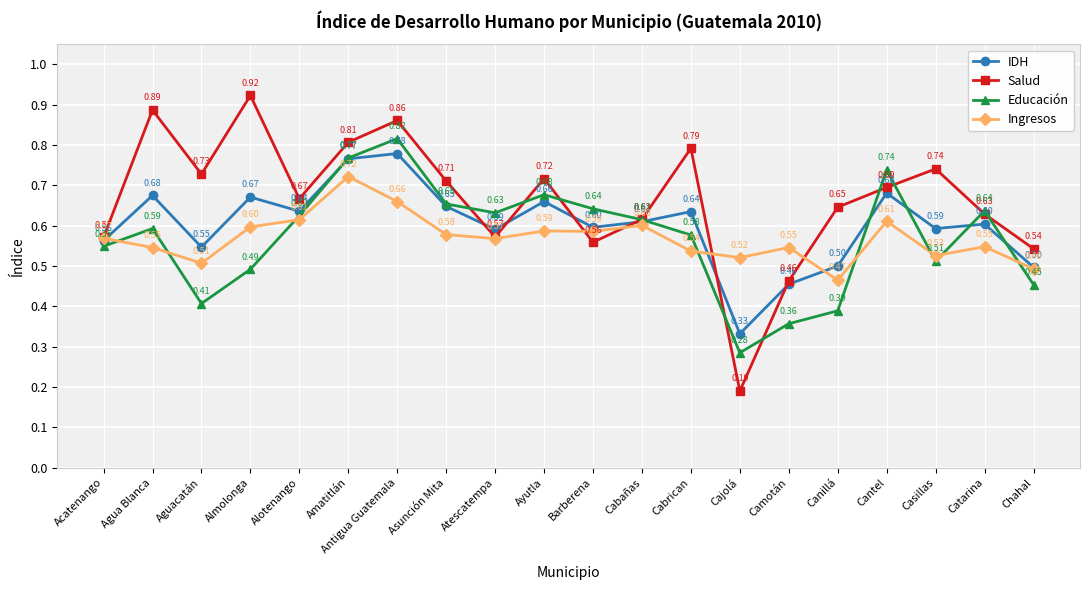

At which label is Educación closest to 0?

Cajolá